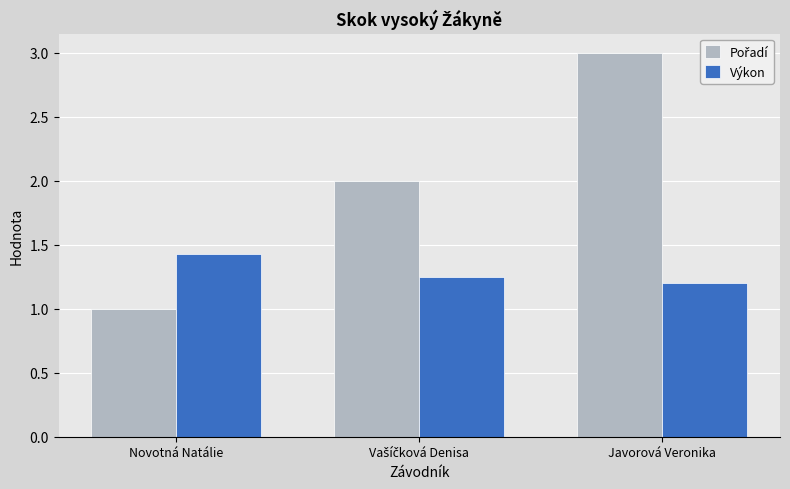

At which label does Výkon reach its peak?

Novotná Natálie